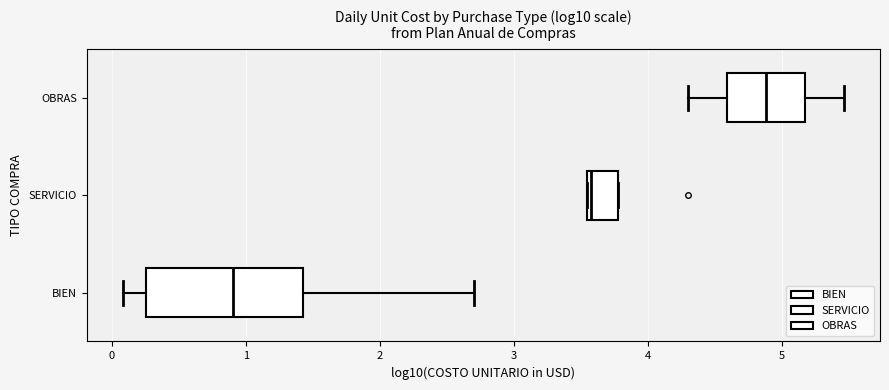

Reading bottom to top, transcribe this box plot: for each box, give where its median line is, the range the box spans, and where its two whiskers end, as read against the x-axis. The values are not printed on the chart, so give them approximately, as read against the axis.

BIEN: median 0.9, box 0.3 to 1.4, whiskers 0.1 to 2.7
SERVICIO: median 3.6, box 3.5 to 3.8, whiskers 3.5 to 3.8
OBRAS: median 4.9, box 4.6 to 5.2, whiskers 4.3 to 5.5